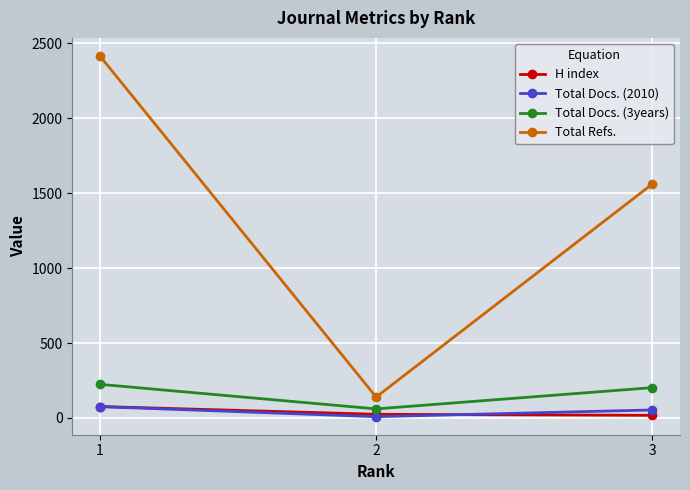

Does the chart display data point markers on the line(s)?

Yes